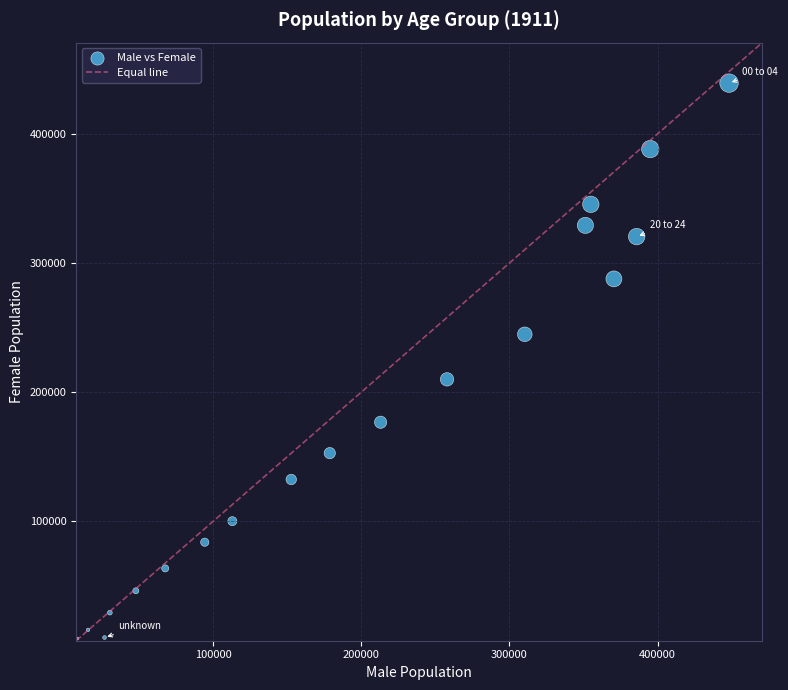

What Y value in the scatter plot is closest to 224260?

209904